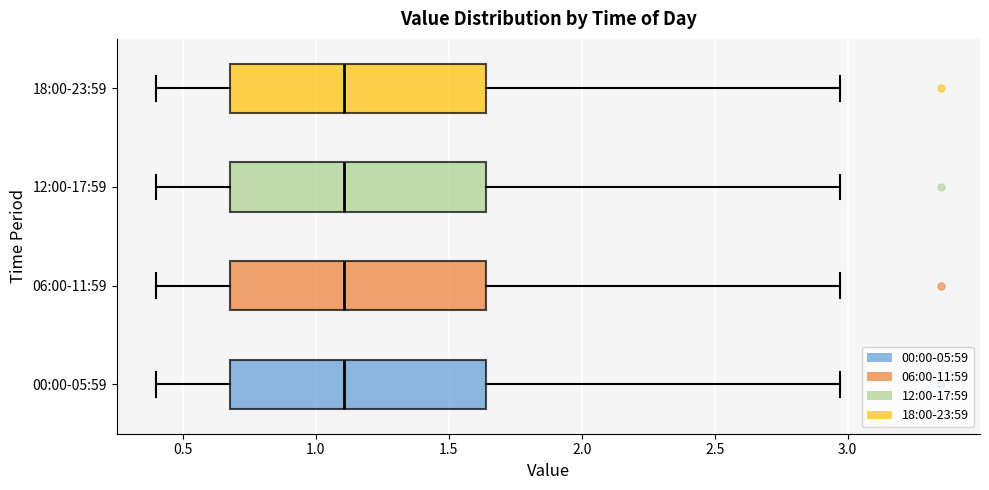

Reading bottom to top, transcribe this box plot: for each box, give where its median line is, the range the box spans, and where its two whiskers end, as read against the x-axis. The values are not printed on the chart, so give them approximately, as read against the axis.

00:00-05:59: median 1.10, box 0.70 to 1.65, whiskers 0.40 to 2.95
06:00-11:59: median 1.10, box 0.70 to 1.65, whiskers 0.40 to 2.95
12:00-17:59: median 1.10, box 0.70 to 1.65, whiskers 0.40 to 2.95
18:00-23:59: median 1.10, box 0.70 to 1.65, whiskers 0.40 to 2.95